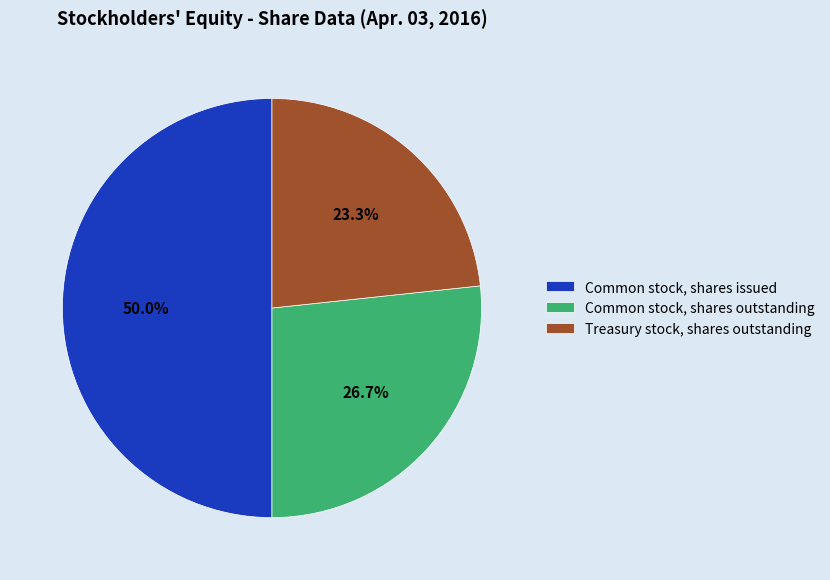

True or false: Treasury stock, shares outstanding accounts for 32% of the total.

False